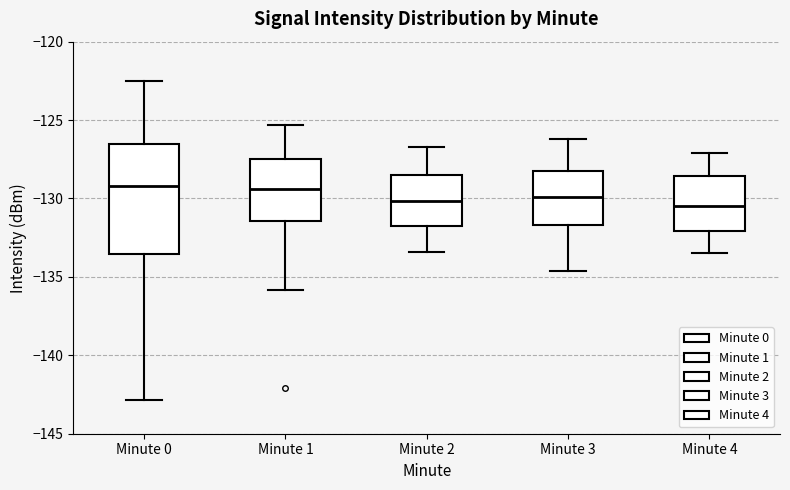

Where is the upper edge of the box for Minute 0 on the y-axis? The values are not printed on the chart, so give them approximately, as read against the axis.

-126.5